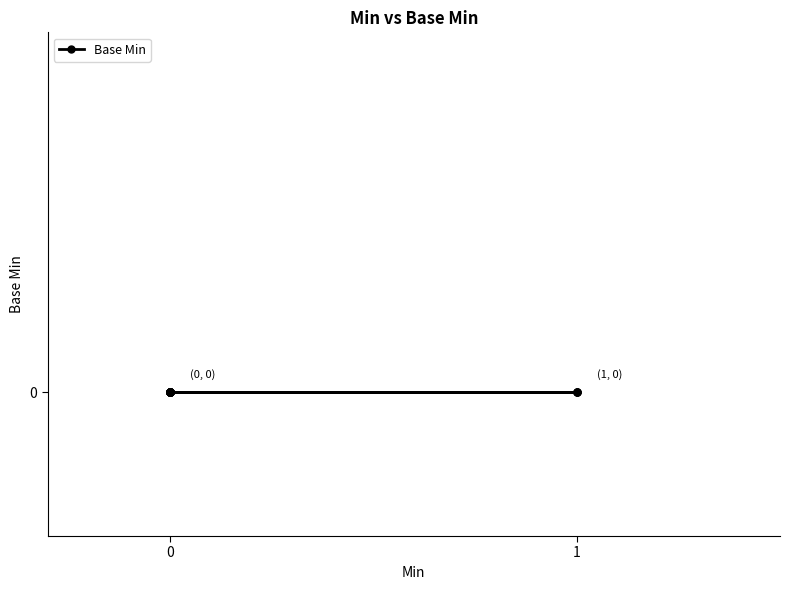

The chart shows a value of 0 at 0. True or false?

True